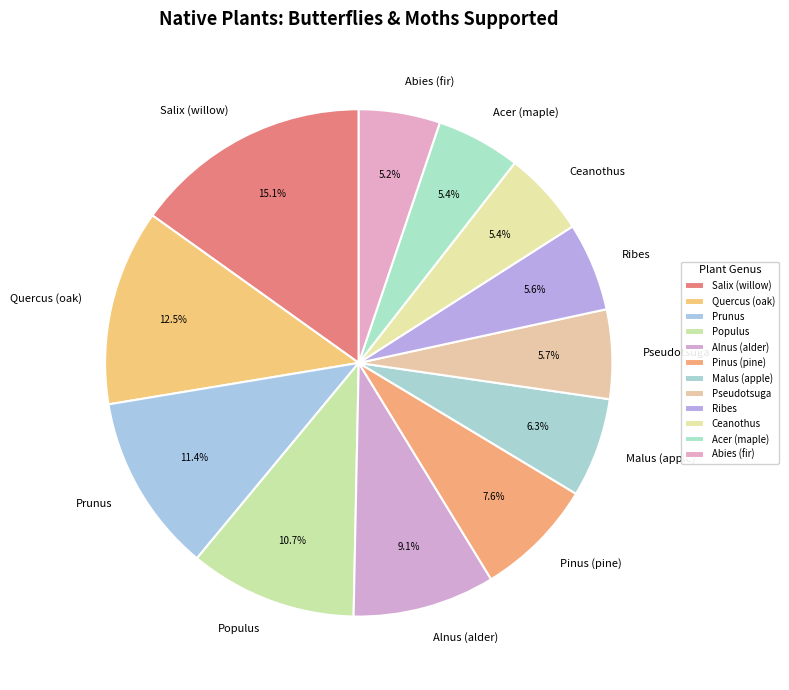

Is it true that Quercus (oak) is 2% of the pie?

False